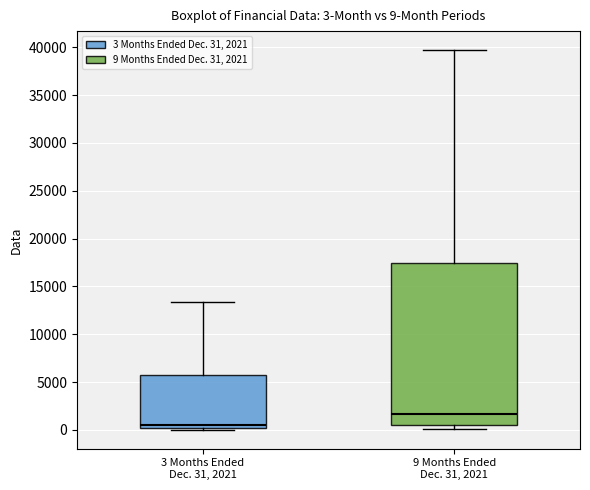

Which box's median line is the lowest?

3 Months Ended Dec. 31, 2021